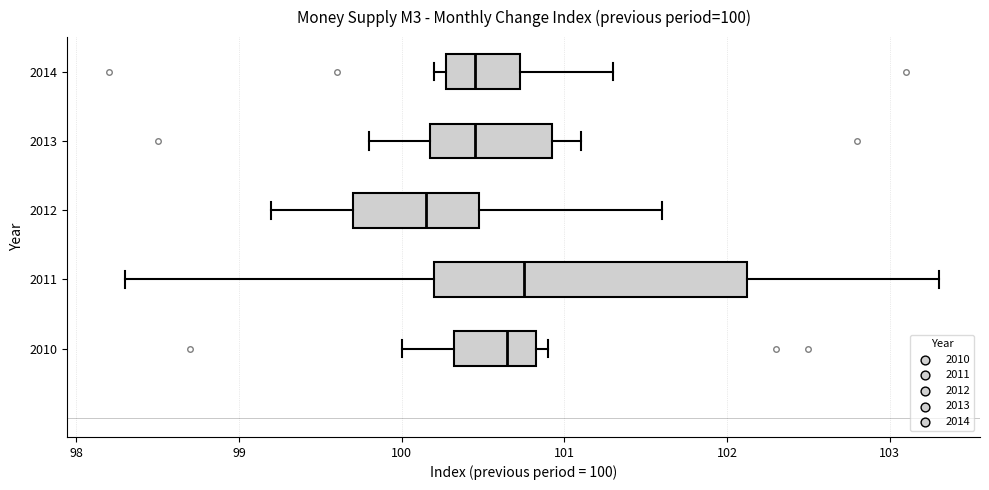

Which box is the widest, from its left edge to its right edge?

2011